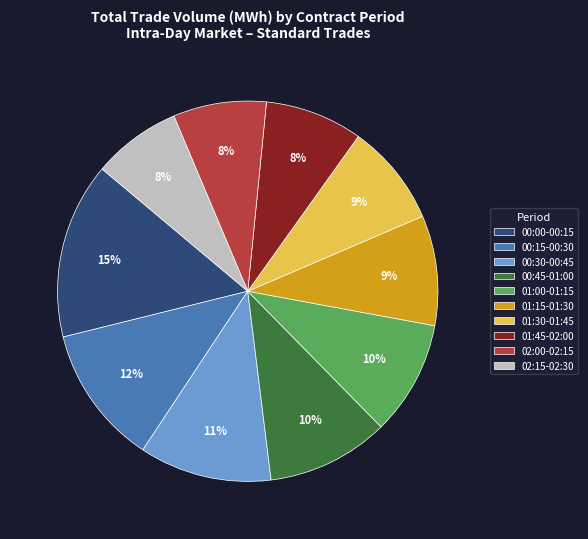

What percentage is the 00:30-00:45 slice, to the nearest percent?

11%